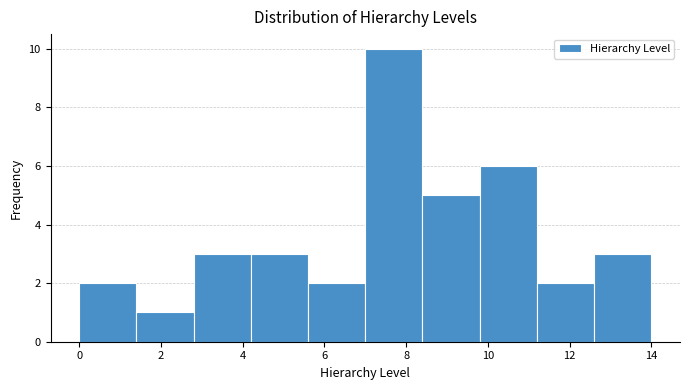

Which range on the x-axis has the tallest bar?

7.0 to 8.4